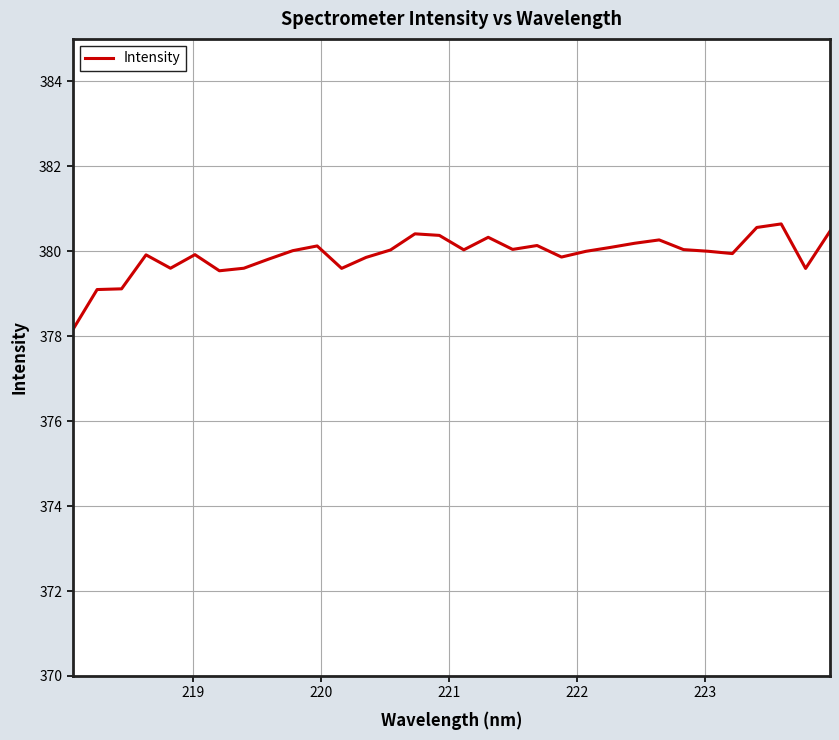

True or false: there are more than 2 points higher than both neighbors.

True